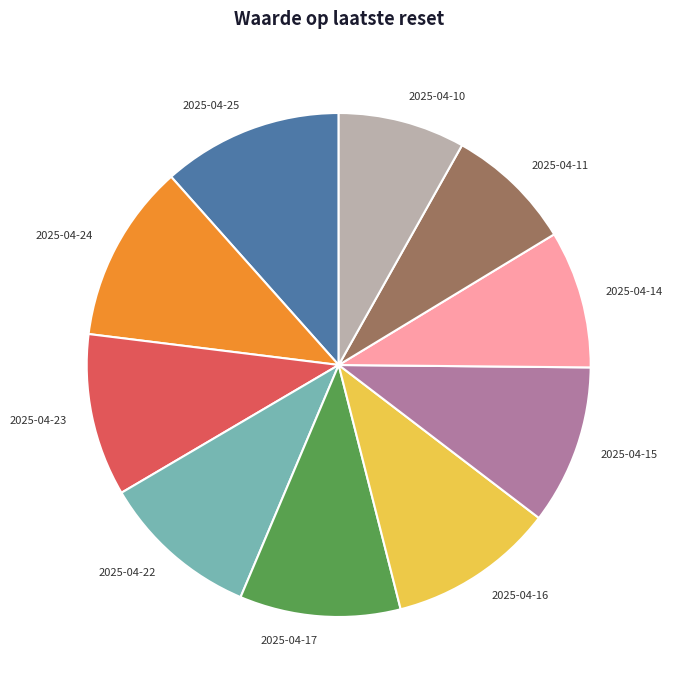

Does 2025-04-25 represent more than half of the total?

No